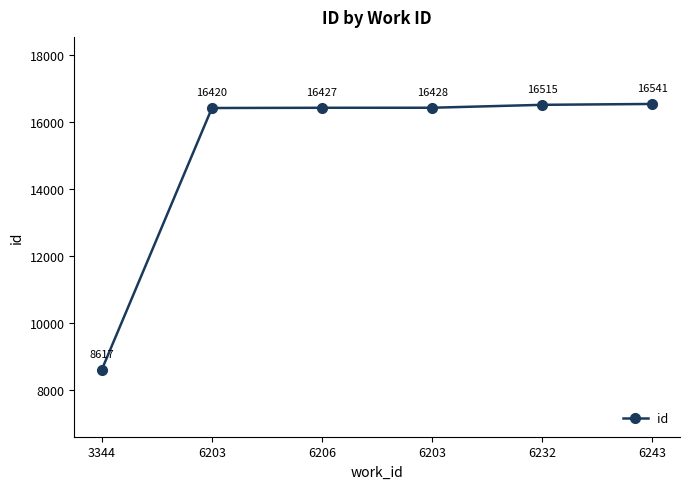

What is the change in value from 6203 to 6232?

+87